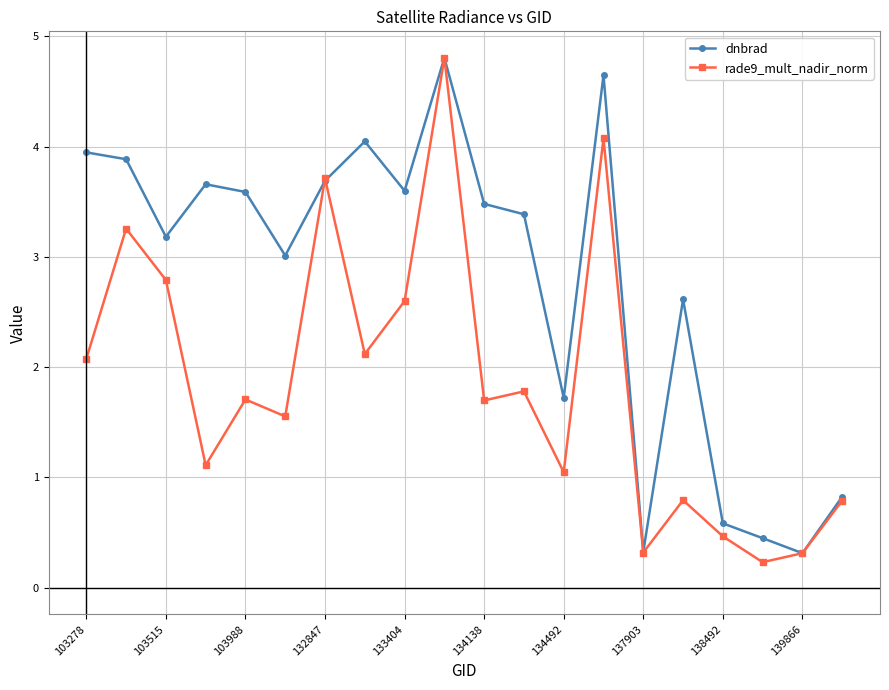

True or false: dnbrad has more than 2 points higher than both neighbors.

True